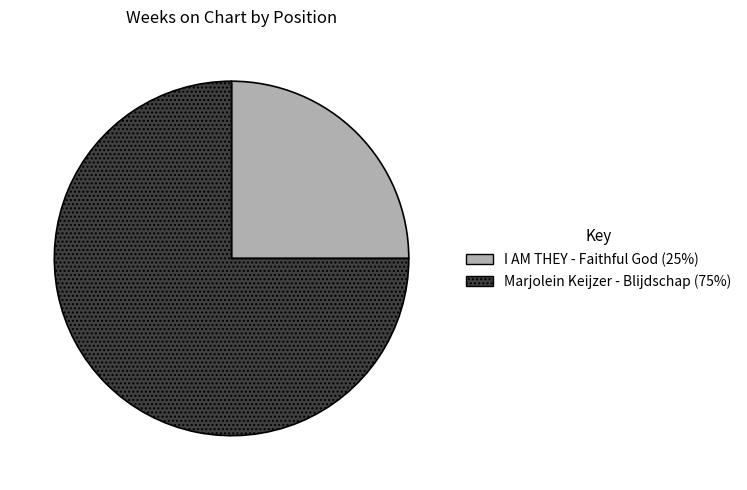

Is there a majority slice in this chart?

Yes